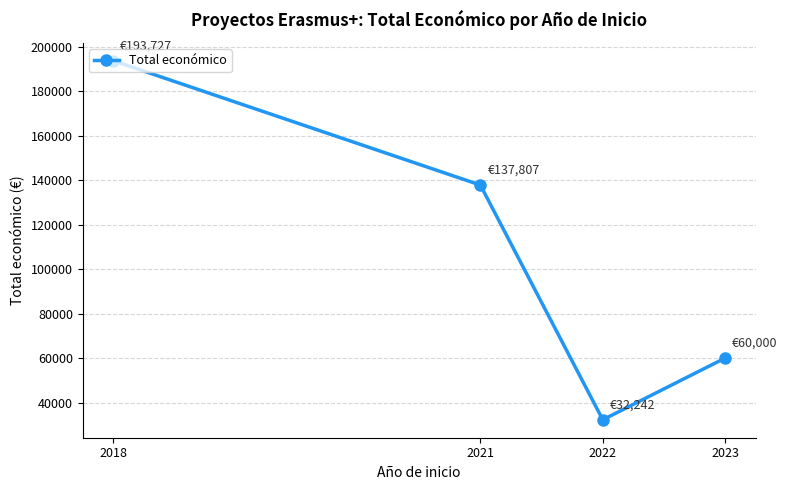

How many values are between 60000 and 193727?

3